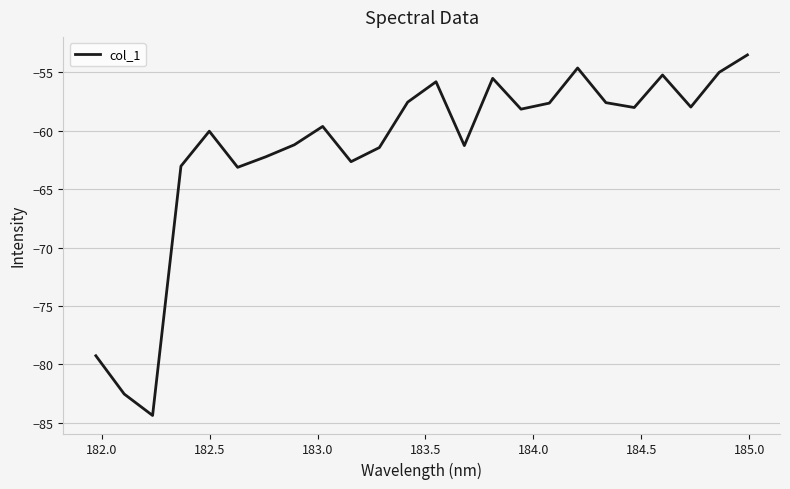

What is the smallest value displayed?

-84.4